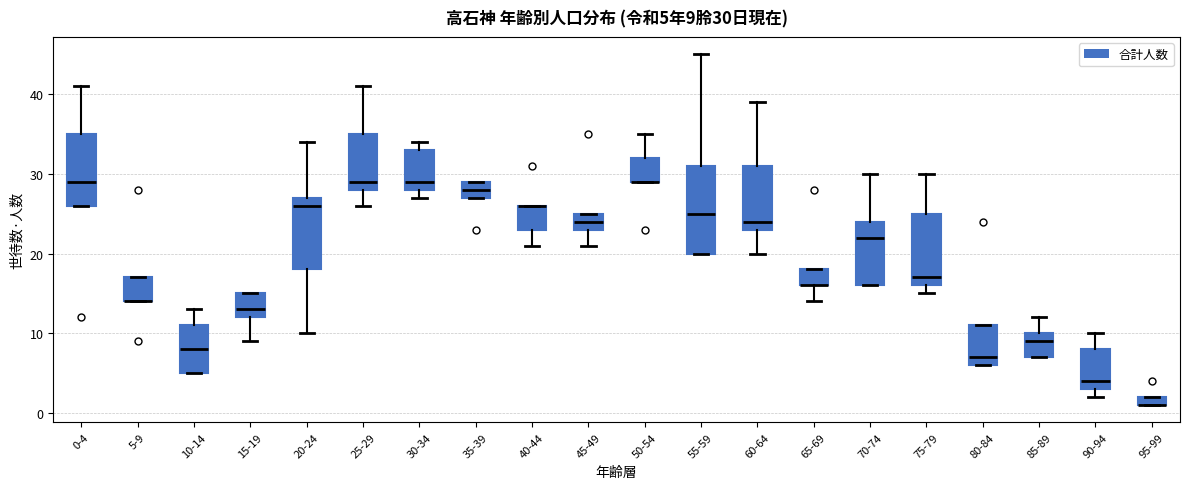

Comparing the boxes themselves (not the whiskers), which one is the tallest?

55-59